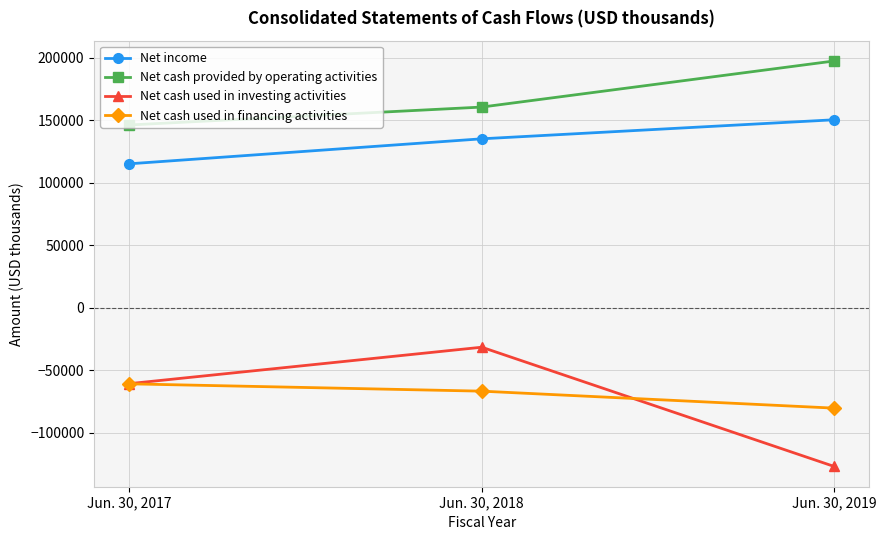

Count the Net income values in the range 115314 to 150549.

3